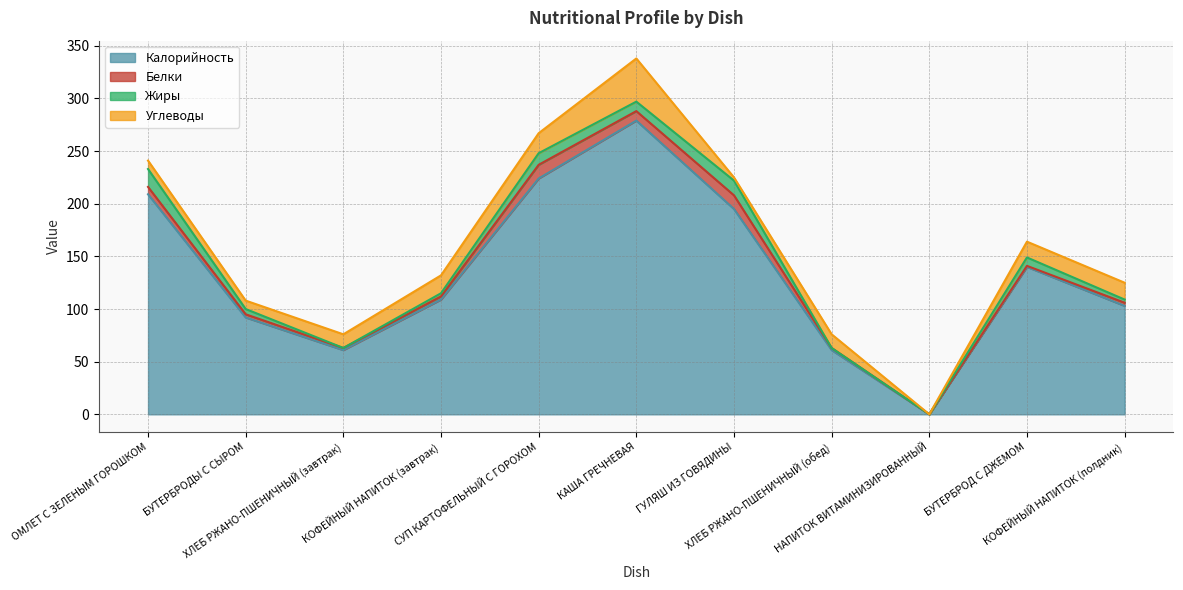

Does the chart have visible grid lines?

Yes